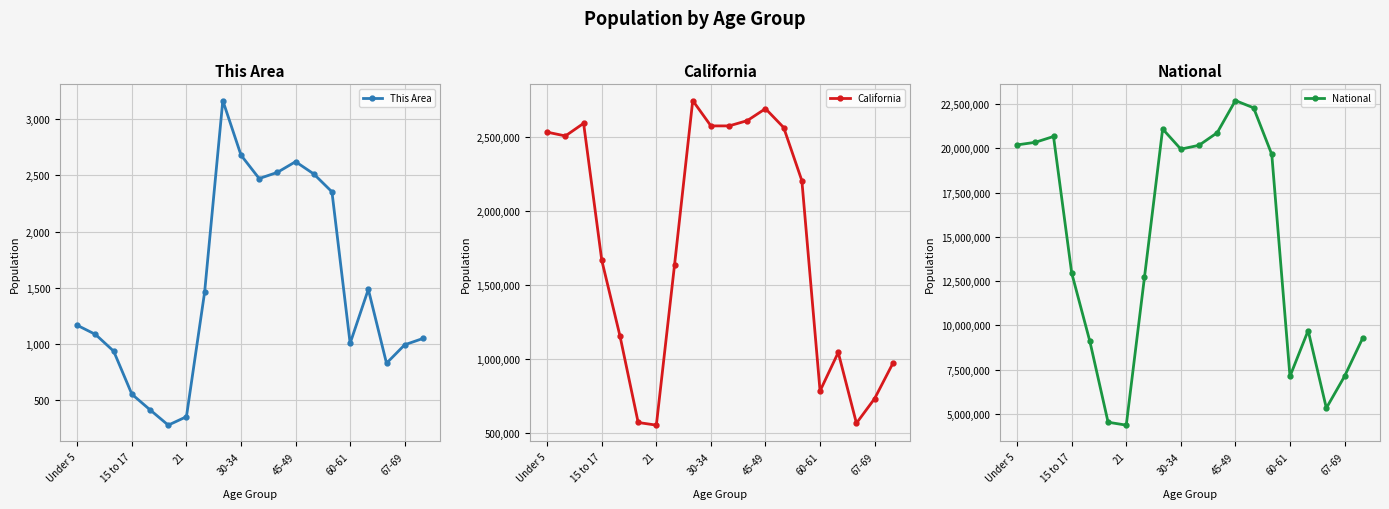

How many interior local peaks does the National series have?

4